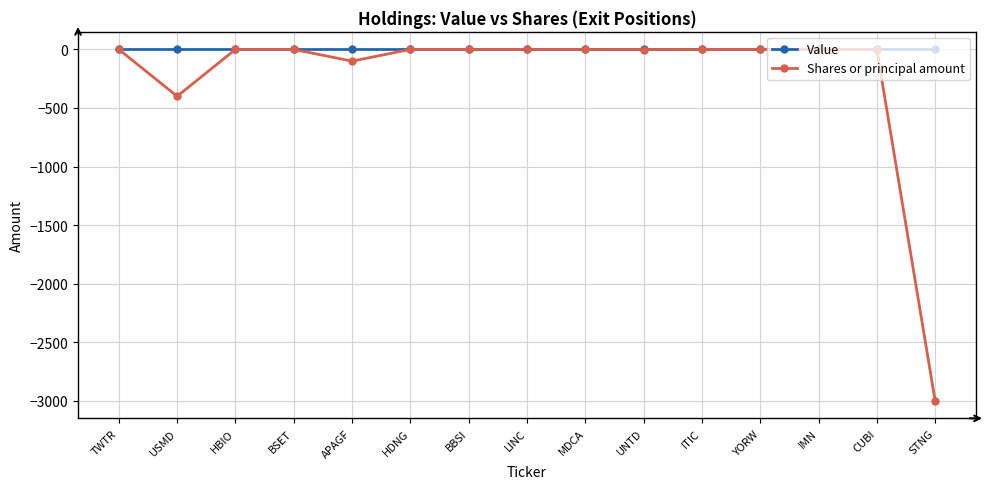

Which label corresponds to the smallest value in the chart?

STNG